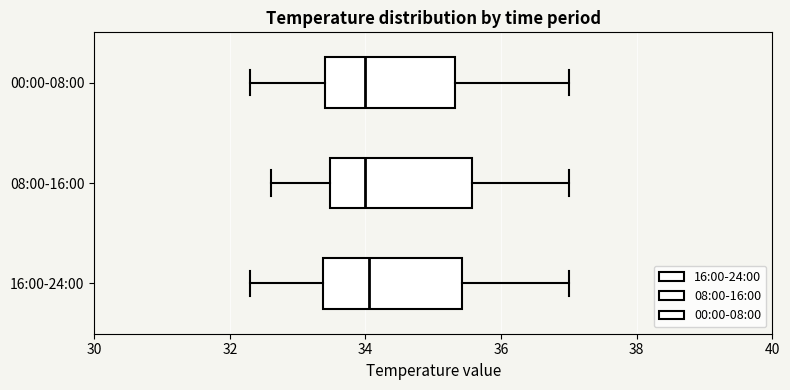

Where does the right whisker of the box for 16:00-24:00 end on the x-axis? The values are not printed on the chart, so give them approximately, as read against the axis.

37.0